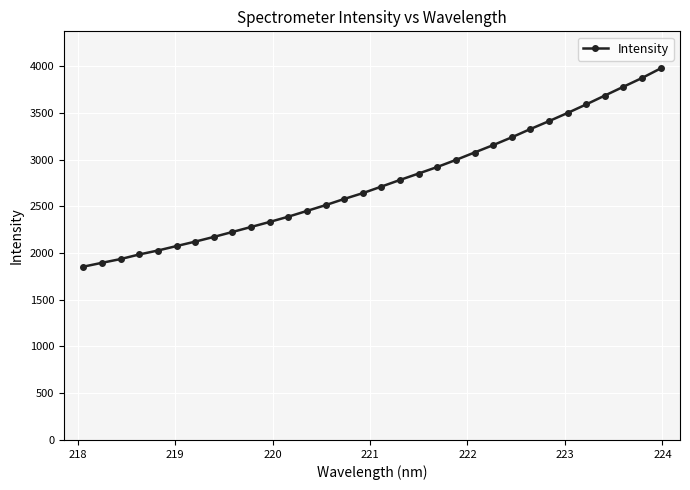

What is the value of the 26th point from the left?

3410.6